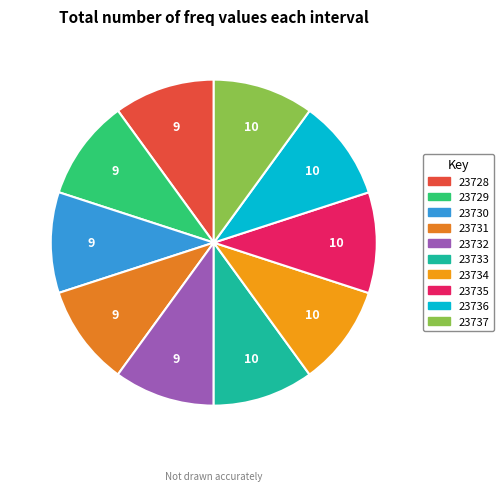

Rank the categories by value from lowest to highest.

23728, 23729, 23730, 23731, 23732, 23733, 23734, 23735, 23736, 23737